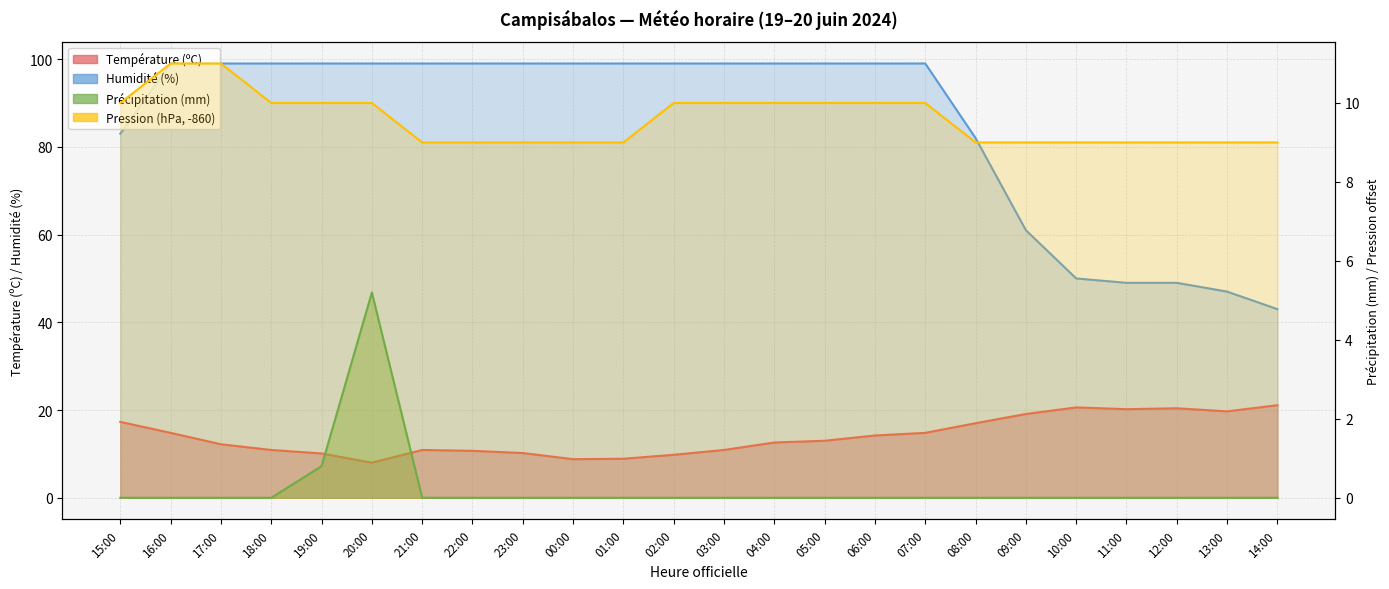

What is the label of the 4th point from the left?

18:00